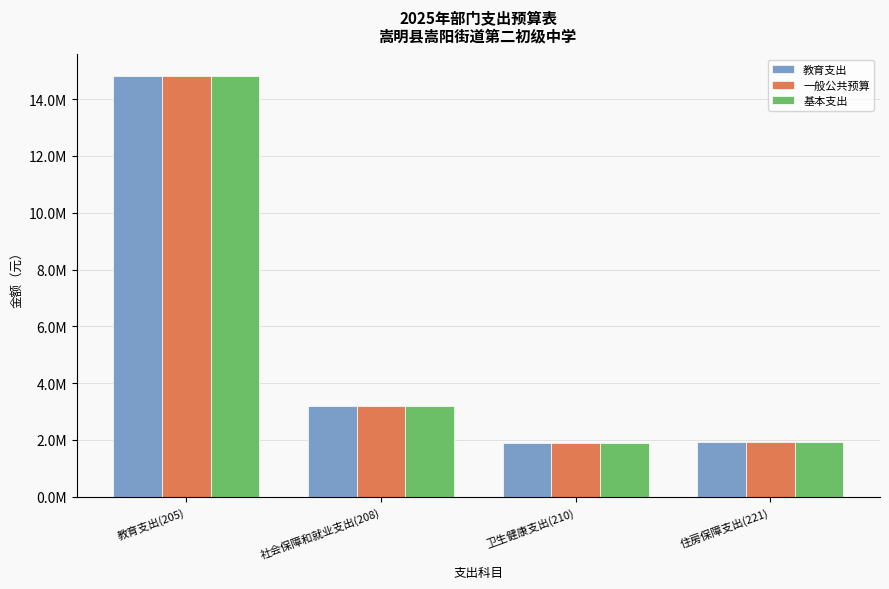

Does the chart contain any negative values?

No